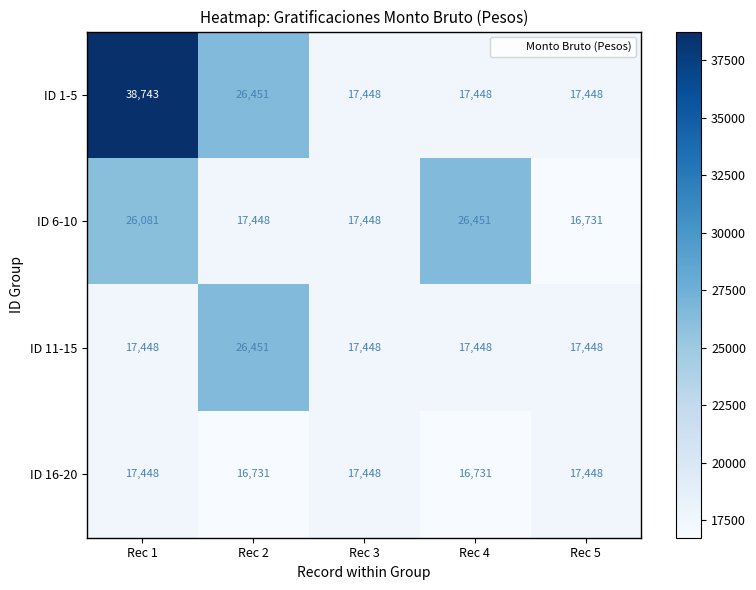

Which series has the widest spread of values?

ID 1-5